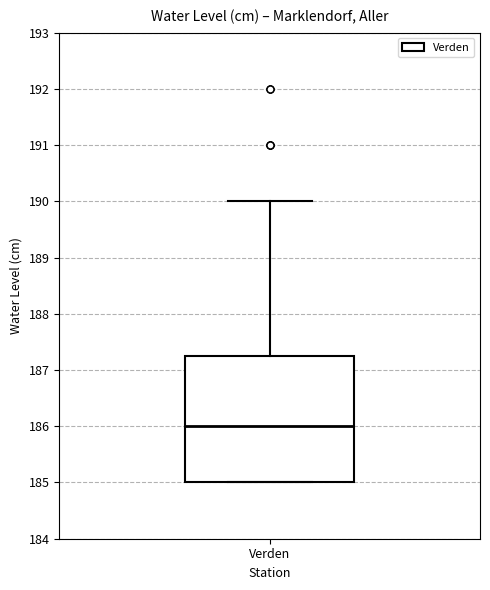

Read this box plot against the y-axis: the position of the median line, the range covered by the box, and the ends of both whiskers. The values are not printed on the chart, so give them approximately, as read against the axis.

median 186.0, box 185.0 to 187.3, whiskers 185.0 to 190.0